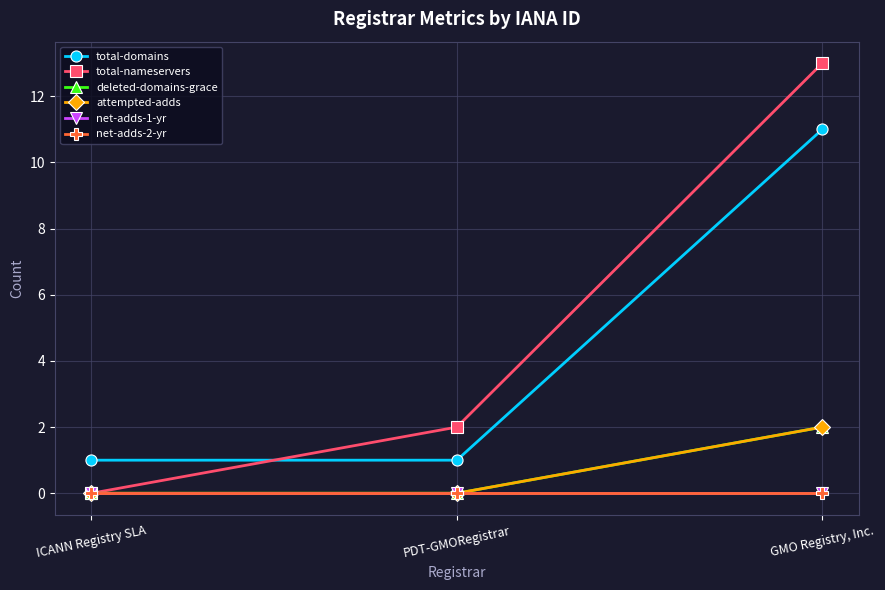

Is this an area chart (filled region under the line)?

No